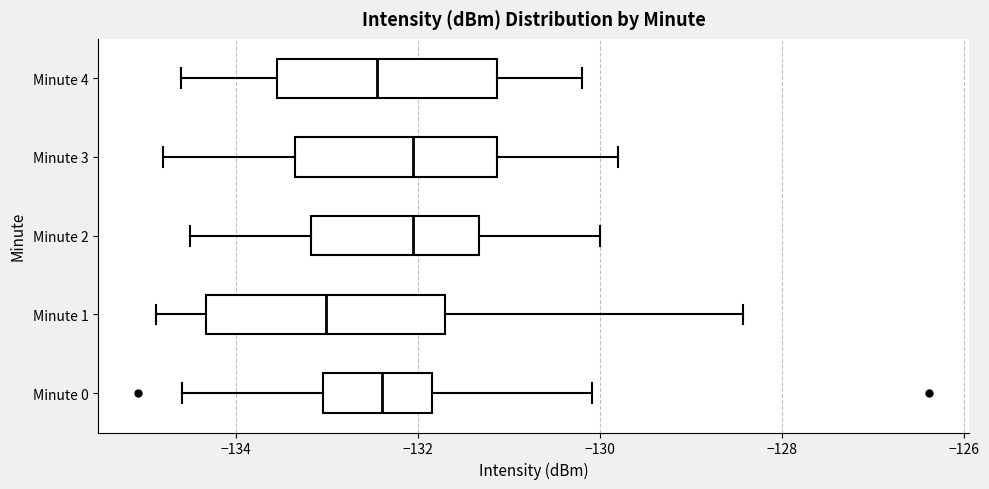

Reading bottom to top, read every box against the x-axis: the position of its median line, the range the box covers, and the ends of its whiskers. The values are not printed on the chart, so give them approximately, as read against the axis.

Minute 0: median -132.4, box -133.0 to -131.8, whiskers -134.6 to -130.0
Minute 1: median -133.0, box -134.4 to -131.8, whiskers -134.8 to -128.4
Minute 2: median -132.0, box -133.2 to -131.4, whiskers -134.4 to -130.0
Minute 3: median -132.0, box -133.4 to -131.2, whiskers -134.8 to -129.8
Minute 4: median -132.4, box -133.6 to -131.2, whiskers -134.6 to -130.2